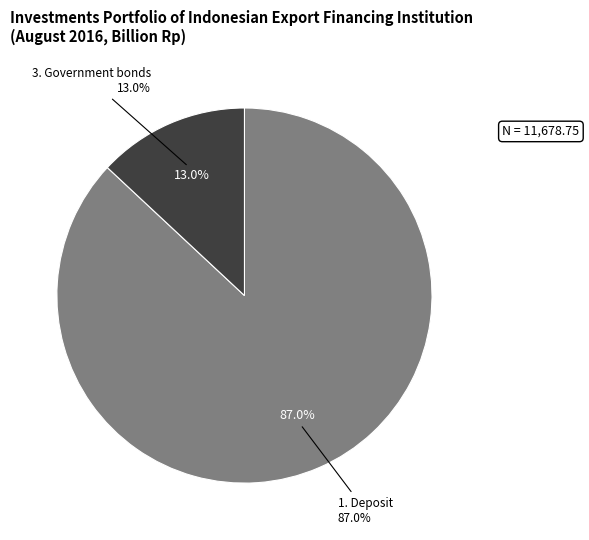

What percentage is NOT represented by 3. Government bonds?

87.0%